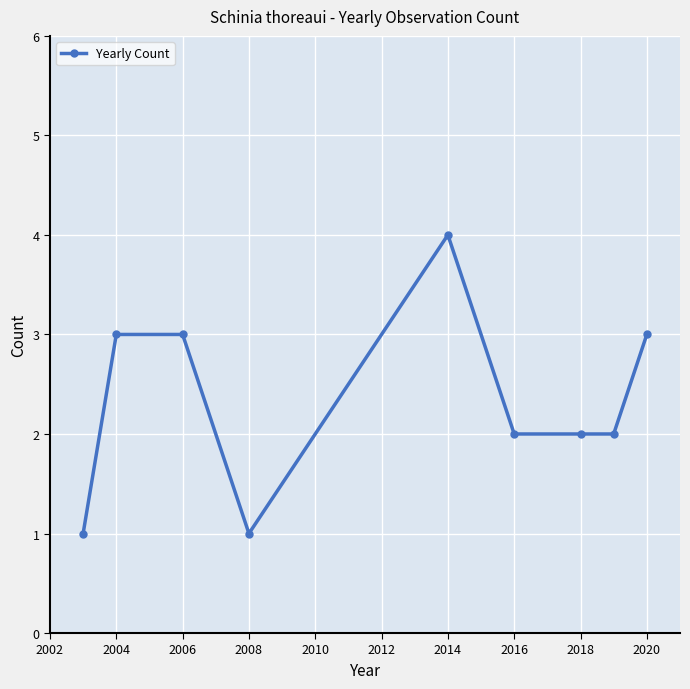

What is the sum of all values?

21